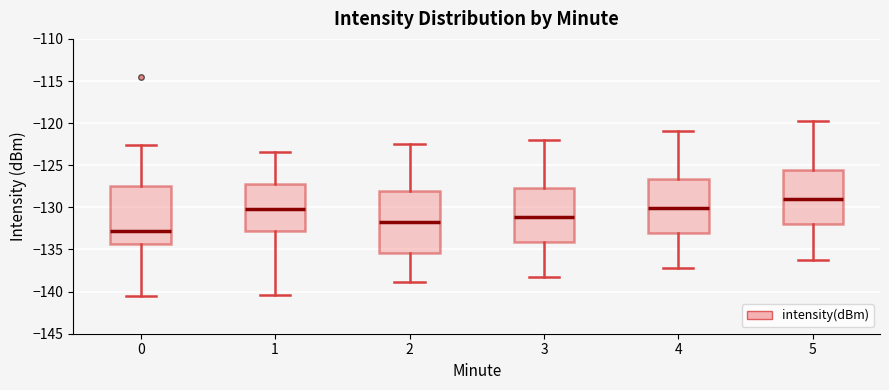

Reading left to right, transcribe this box plot: for each box, give where its median line is, the range the box spans, and where its two whiskers end, as read against the y-axis. The values are not printed on the chart, so give them approximately, as read against the axis.

0: median -133.0, box -134.5 to -127.5, whiskers -140.5 to -122.5
1: median -130.0, box -133.0 to -127.0, whiskers -140.5 to -123.5
2: median -132.0, box -135.5 to -128.0, whiskers -139.0 to -122.5
3: median -131.0, box -134.0 to -127.5, whiskers -138.0 to -122.0
4: median -130.0, box -133.0 to -126.5, whiskers -137.0 to -121.0
5: median -129.0, box -132.0 to -125.5, whiskers -136.0 to -120.0